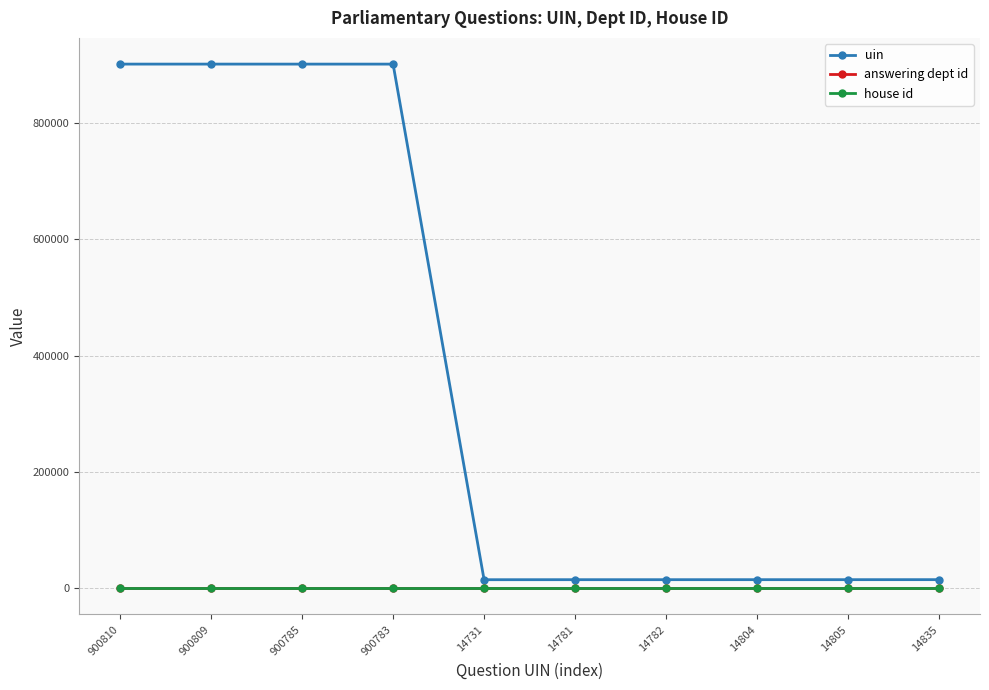

At how many categories does at least one series exceed 422221?

4